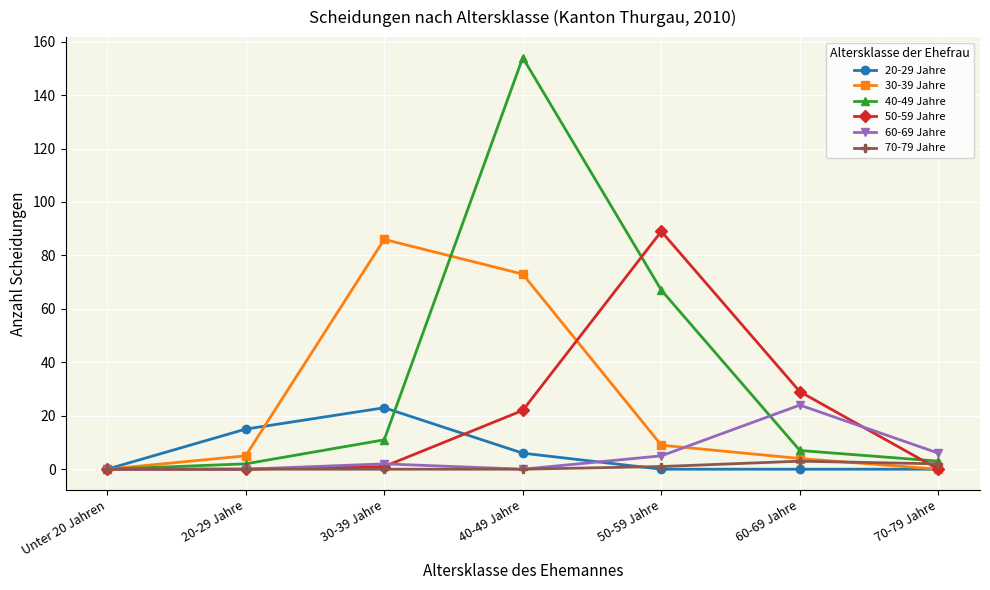

Count the number of categories in the chart.

7